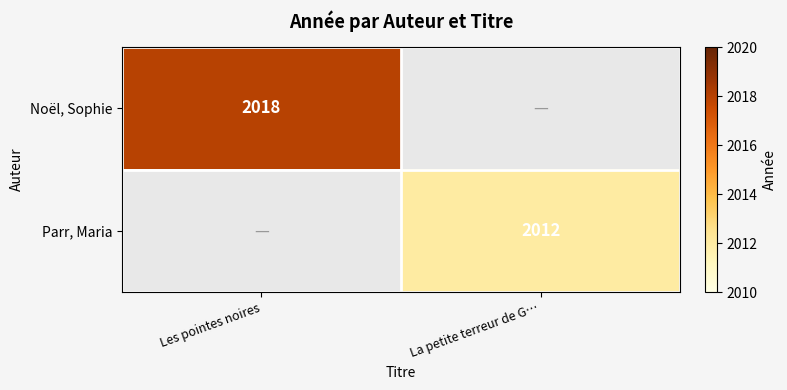

The value of Parr, Maria at La petite terreur de G… is 2012. True or false?

True